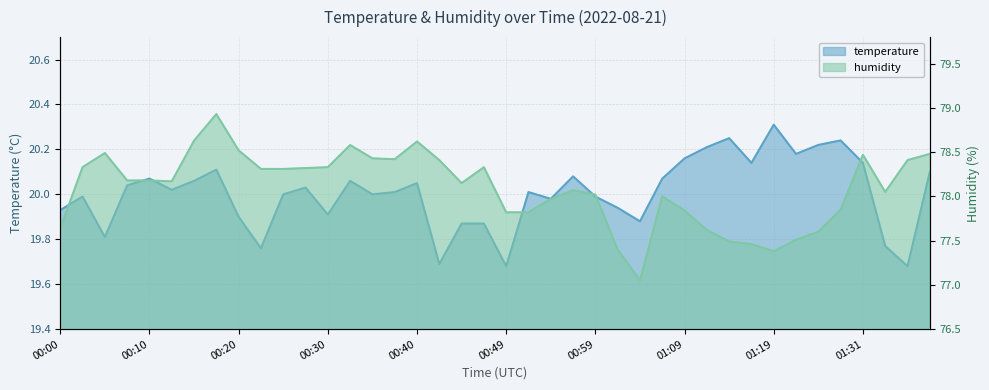

What is the total value across all series at 01:12?

97.8